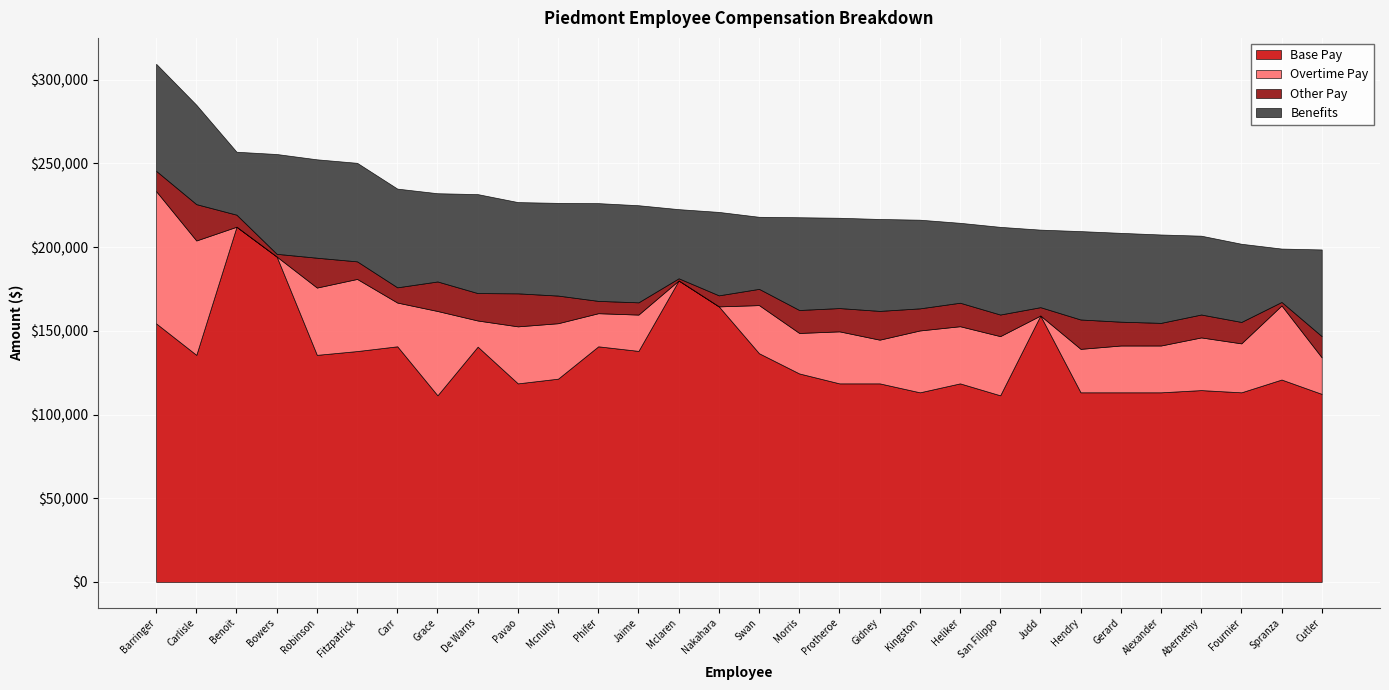

Which series has the largest range (max minus min)?

Base Pay